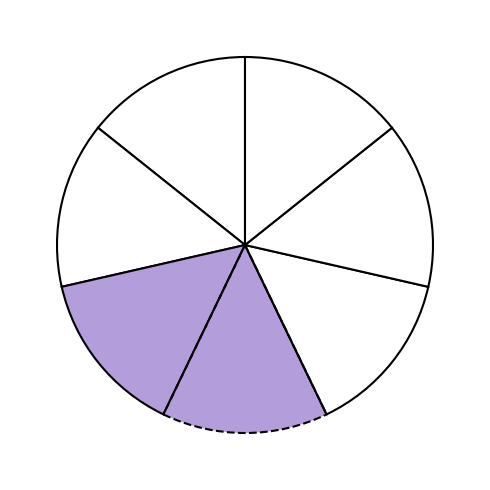

Count the number of slices in the pie.

7